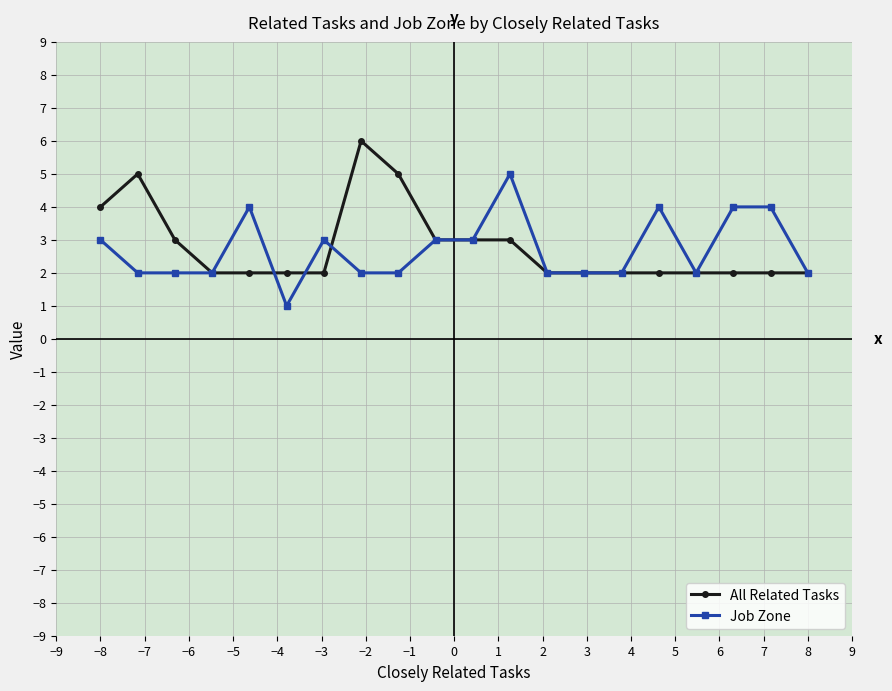

What is the highest value of the All Related Tasks series?

6